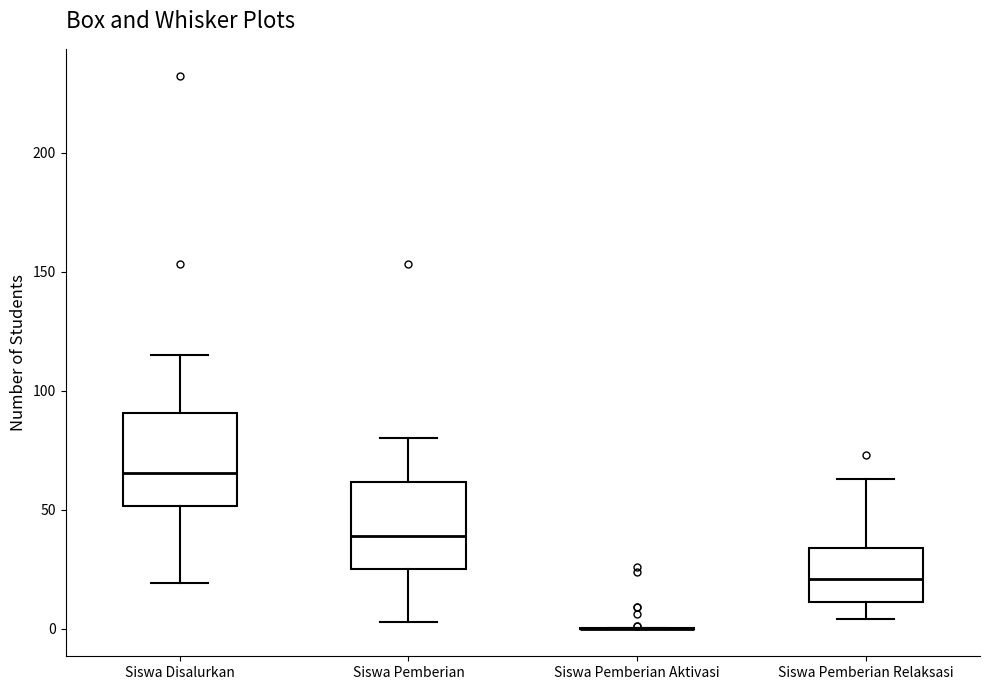

Where is the upper edge of the box for Siswa Pemberian Relaksasi on the y-axis? The values are not printed on the chart, so give them approximately, as read against the axis.

35